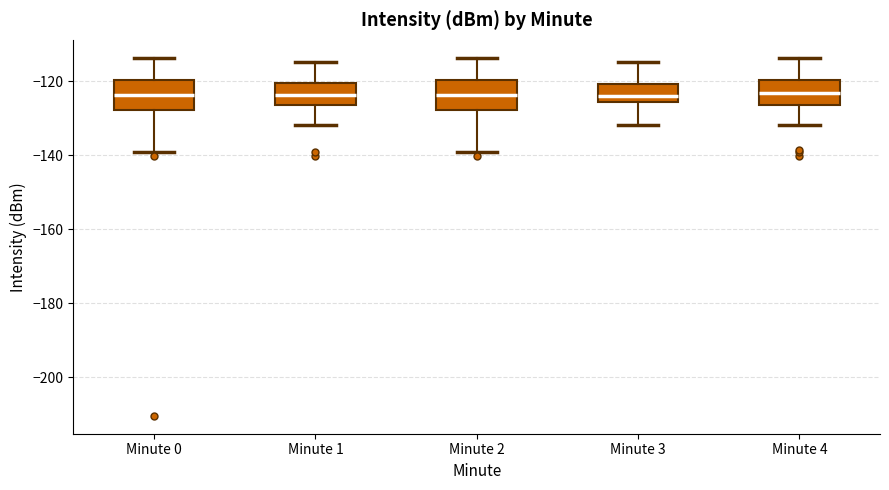

Where does the lower whisker of the box for Minute 3 end on the y-axis? The values are not printed on the chart, so give them approximately, as read against the axis.

-132